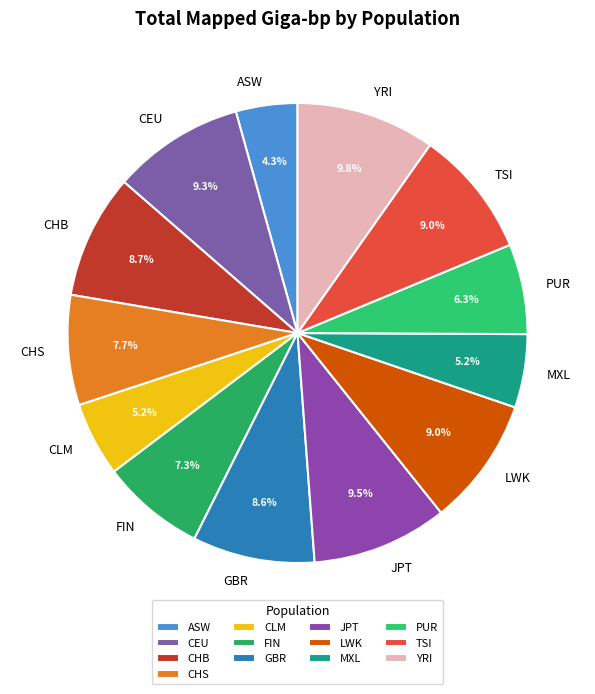

Between CHB and ASW, which is larger?

CHB